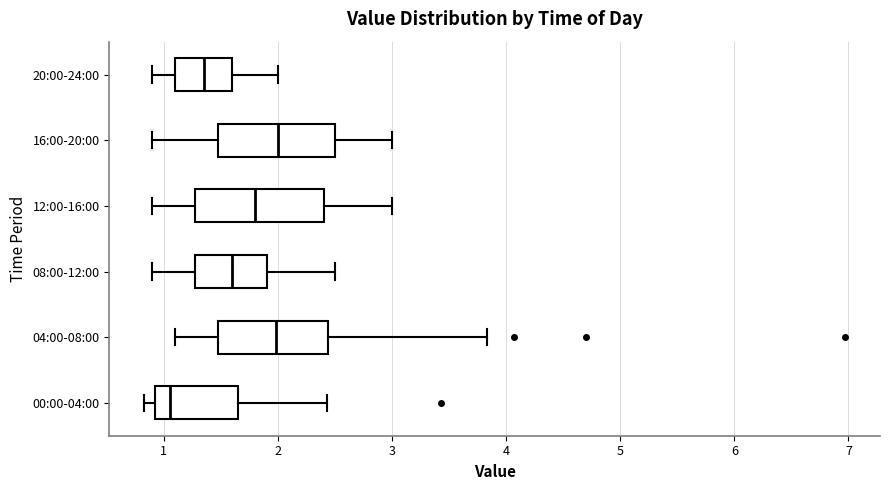

Where is the right edge of the box for 04:00-08:00 on the x-axis? The values are not printed on the chart, so give them approximately, as read against the axis.

2.4